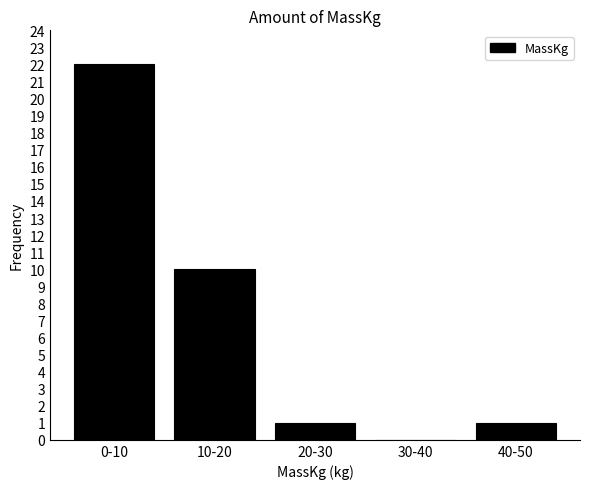

Reading left to right, what are all the values shown in this chart?

0-10=22	10-20=10	20-30=1	30-40=0	40-50=1